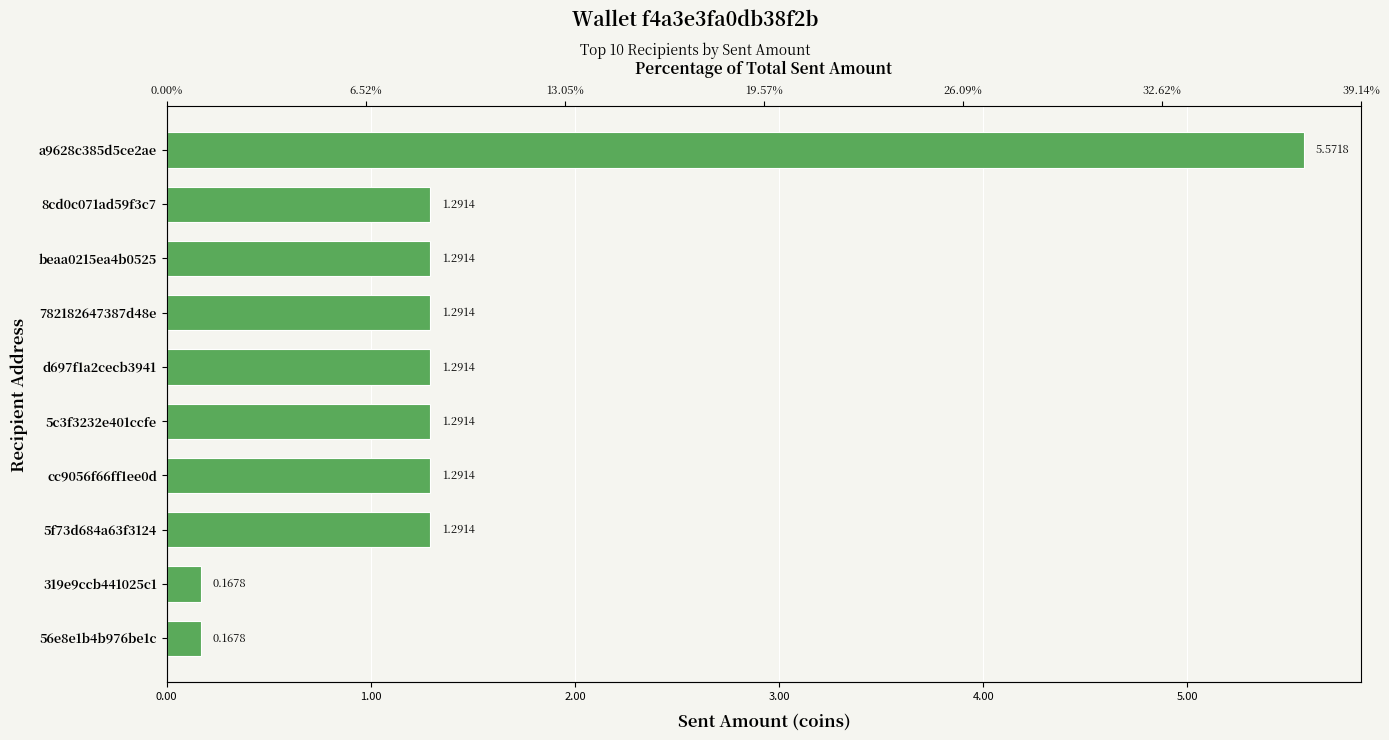

Is it true that the value at beaa0215ea4b0525 is 1.3?

True